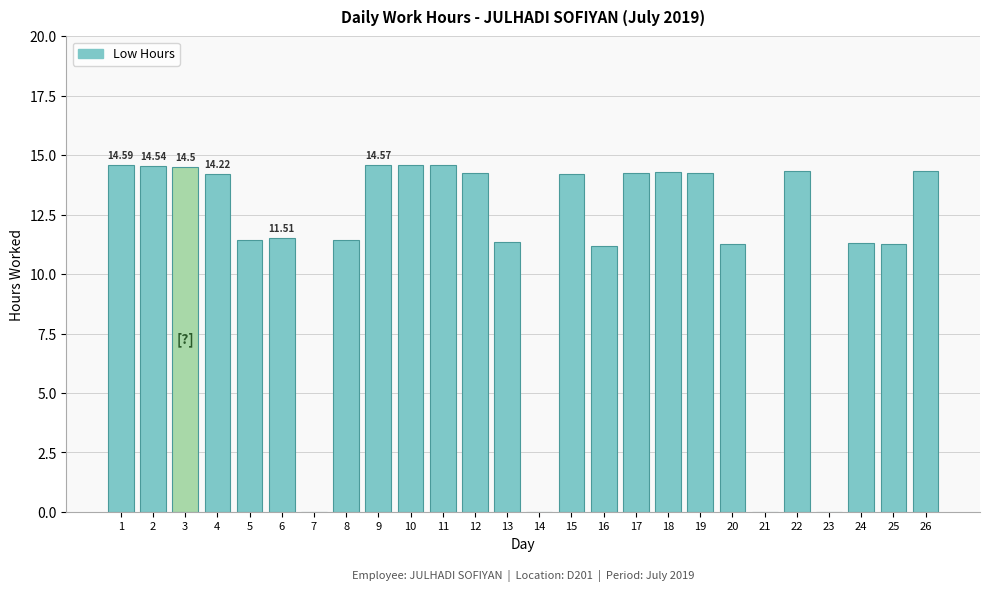

Between 15 and 23, which is larger?

15